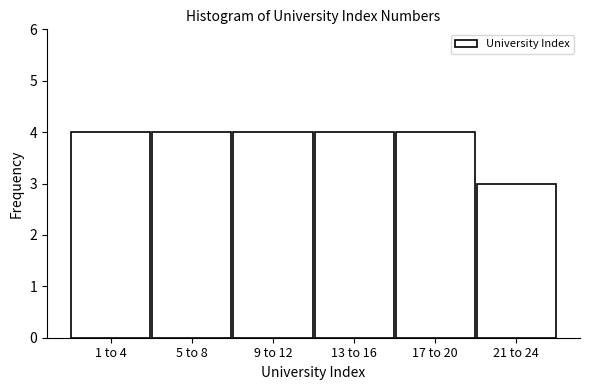

Reading left to right, transcribe all the data shown in this chart.

1 to 4=4	5 to 8=4	9 to 12=4	13 to 16=4	17 to 20=4	21 to 24=3